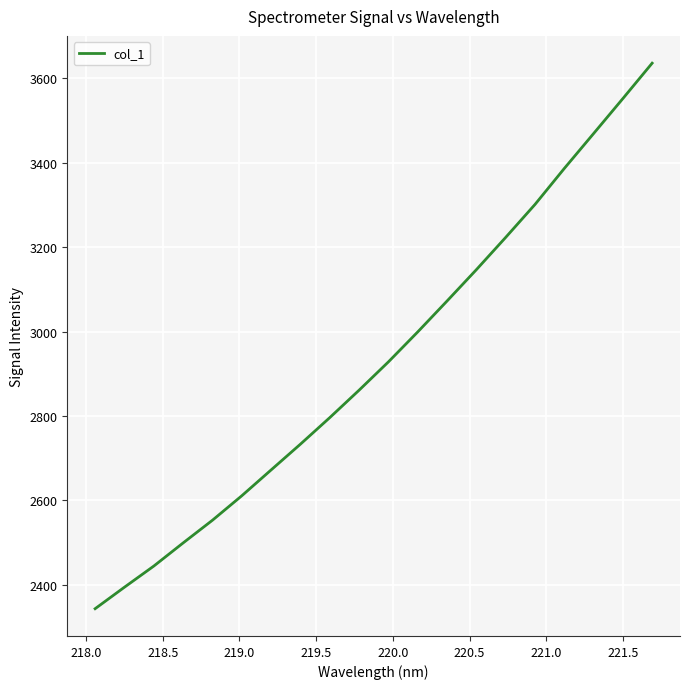

Is this an area chart (filled region under the line)?

No